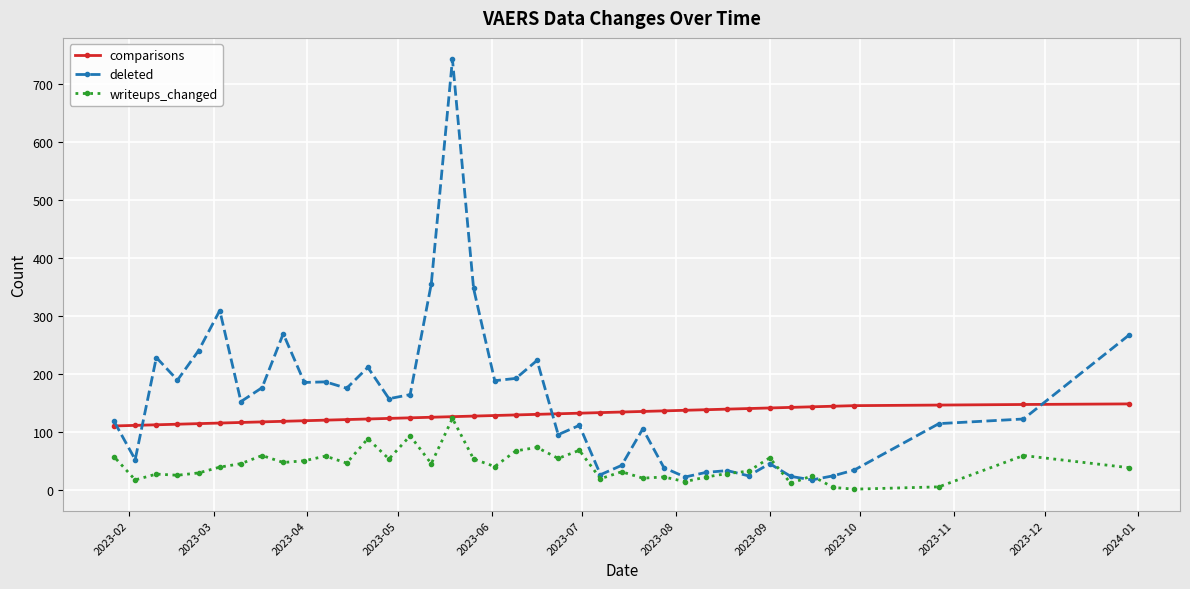

Count the number of data series in this chart.

3